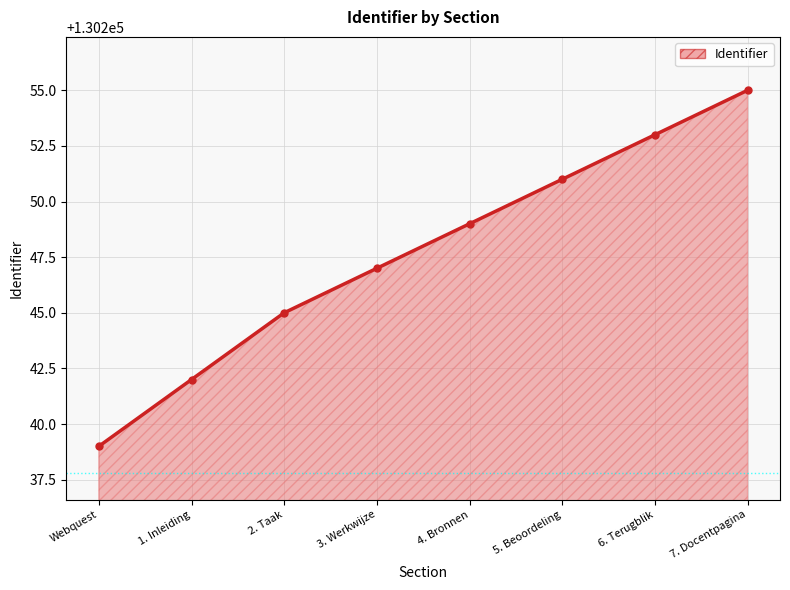

What is the sum of all values?

1041981